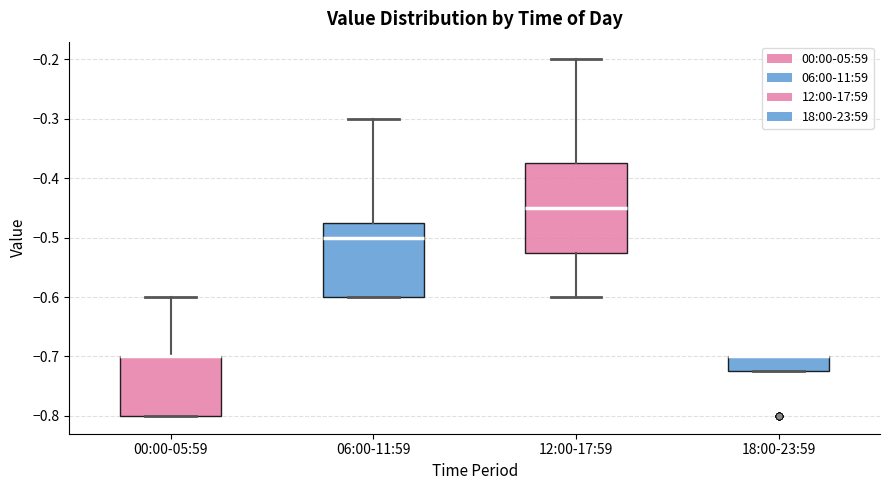

Comparing the boxes themselves (not the whiskers), which one is the tallest?

12:00-17:59